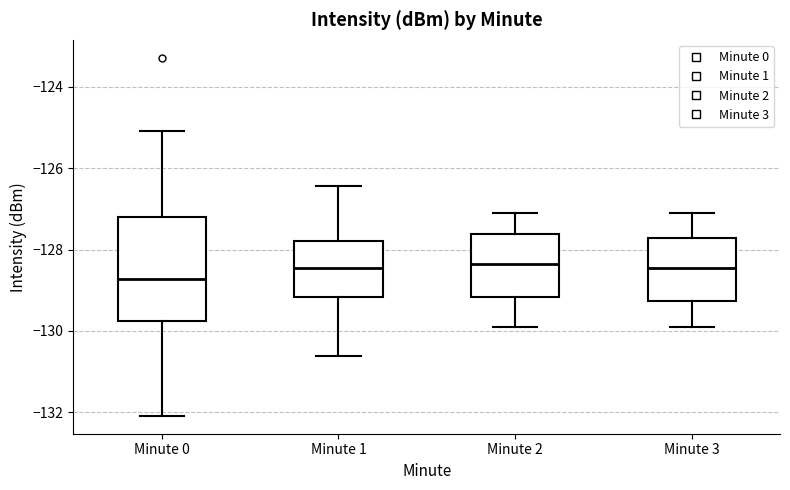

Reading left to right, read every box against the y-axis: the position of its median line, the range the box covers, and the ends of its whiskers. The values are not printed on the chart, so give them approximately, as read against the axis.

Minute 0: median -128.8, box -129.8 to -127.2, whiskers -132.0 to -125.0
Minute 1: median -128.4, box -129.2 to -127.8, whiskers -130.6 to -126.4
Minute 2: median -128.4, box -129.2 to -127.6, whiskers -129.8 to -127.0
Minute 3: median -128.4, box -129.2 to -127.8, whiskers -129.8 to -127.0